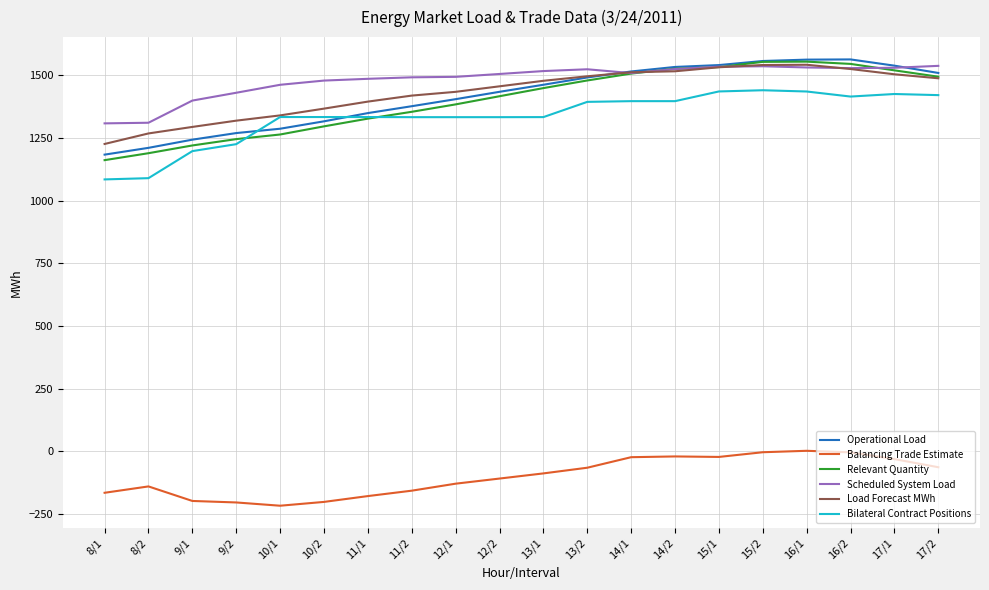

What is the difference between the highest and lowest values at 9/2?

1634.4